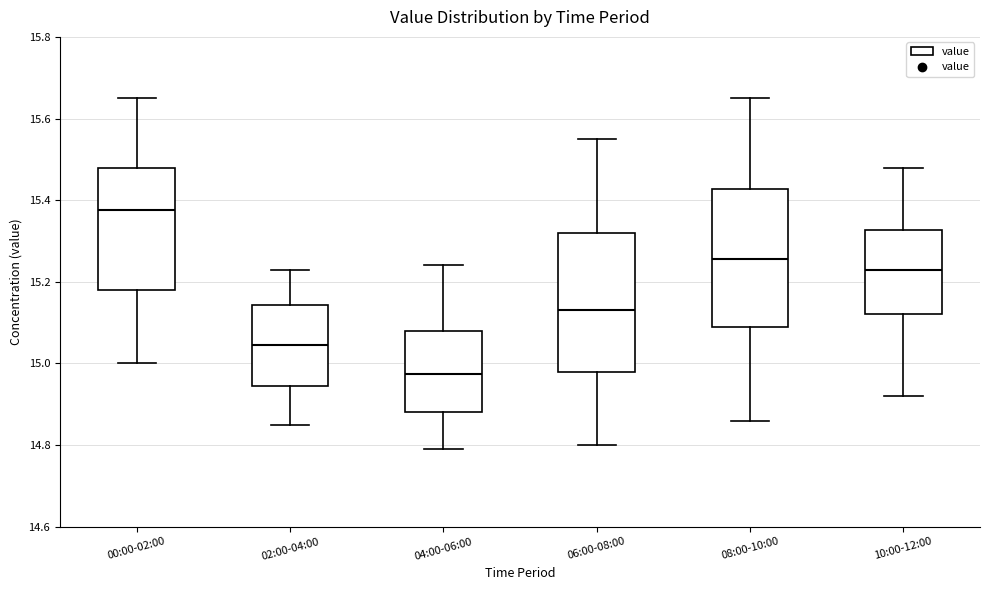

Reading left to right, read every box against the y-axis: the position of its median line, the range the box covers, and the ends of its whiskers. The values are not printed on the chart, so give them approximately, as read against the axis.

00:00-02:00: median 15.38, box 15.18 to 15.48, whiskers 15.00 to 15.66
02:00-04:00: median 15.04, box 14.94 to 15.14, whiskers 14.86 to 15.24
04:00-06:00: median 14.98, box 14.88 to 15.08, whiskers 14.80 to 15.24
06:00-08:00: median 15.14, box 14.98 to 15.32, whiskers 14.80 to 15.56
08:00-10:00: median 15.26, box 15.10 to 15.42, whiskers 14.86 to 15.66
10:00-12:00: median 15.24, box 15.12 to 15.32, whiskers 14.92 to 15.48